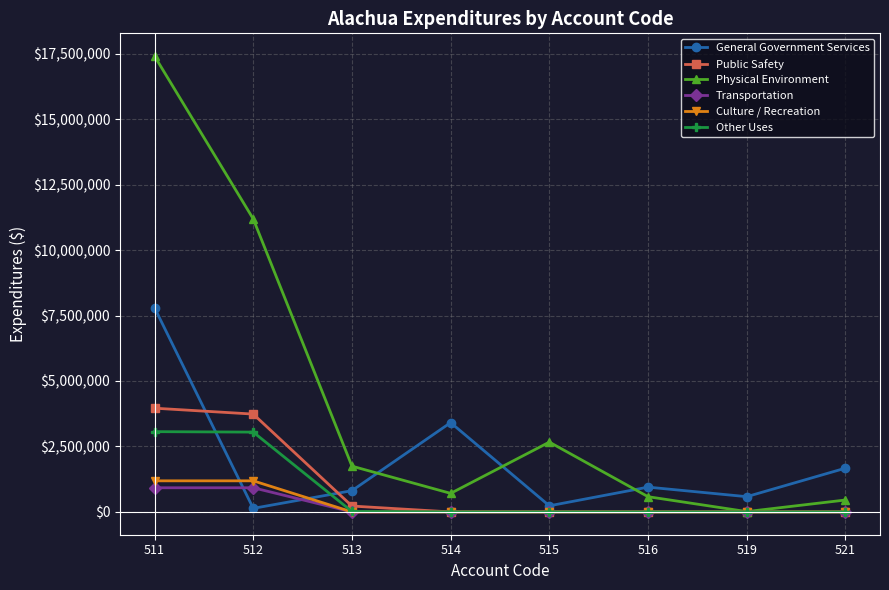

Which series has the widest spread of values?

Physical Environment